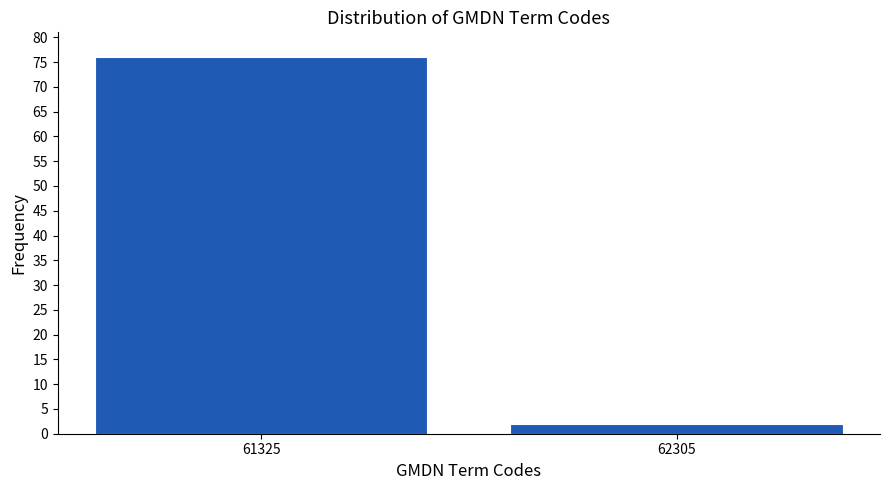

Reading left to right, extract all data points from this chart.

76	2